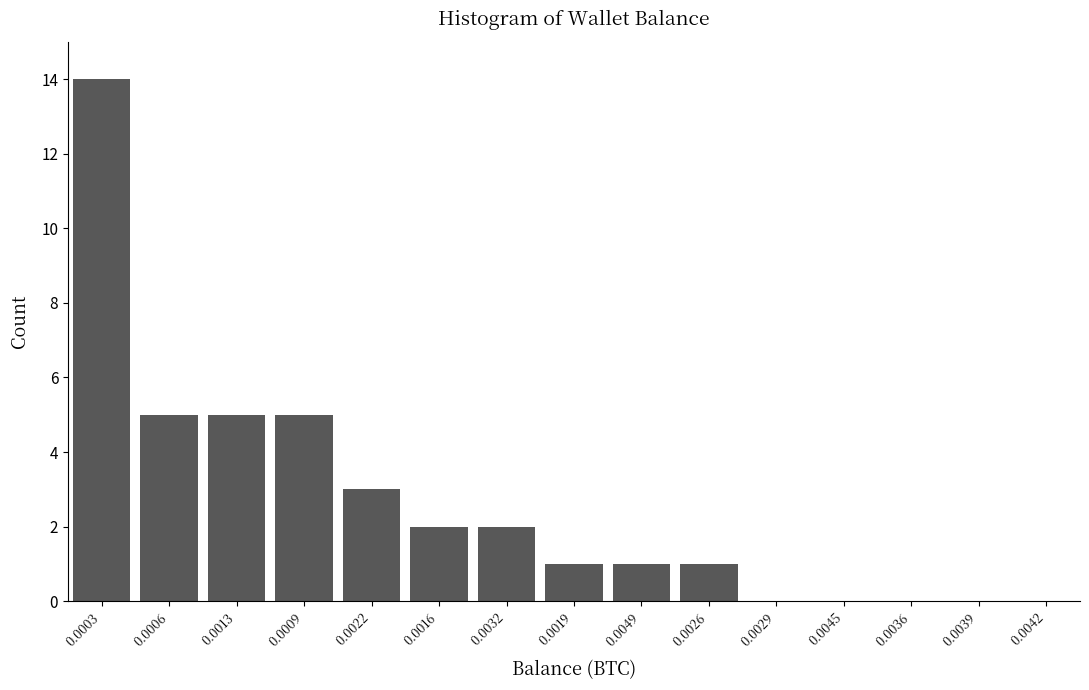

Reading right to left, what are all the values shown in this chart?

0.0042=0	0.0039=0	0.0036=0	0.0045=0	0.0029=0	0.0026=1	0.0049=1	0.0019=1	0.0032=2	0.0016=2	0.0022=3	0.0009=5	0.0013=5	0.0006=5	0.0003=14